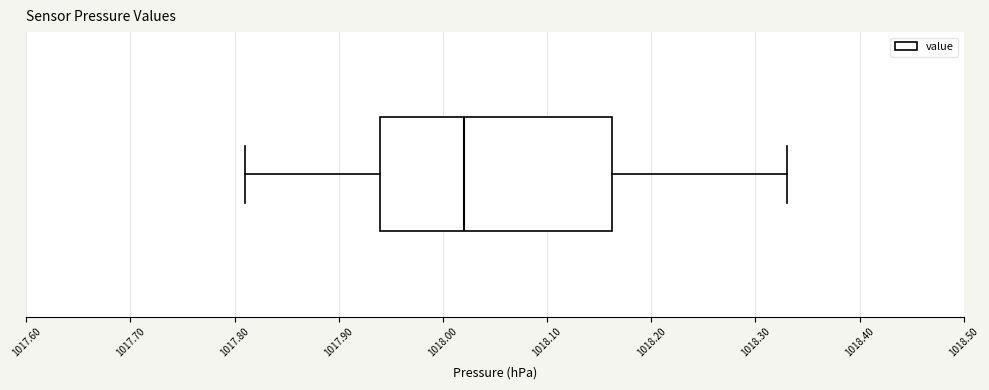

Read this box plot against the x-axis: the position of the median line, the range covered by the box, and the ends of both whiskers. The values are not printed on the chart, so give them approximately, as read against the axis.

median 1018.02, box 1017.94 to 1018.16, whiskers 1017.81 to 1018.33